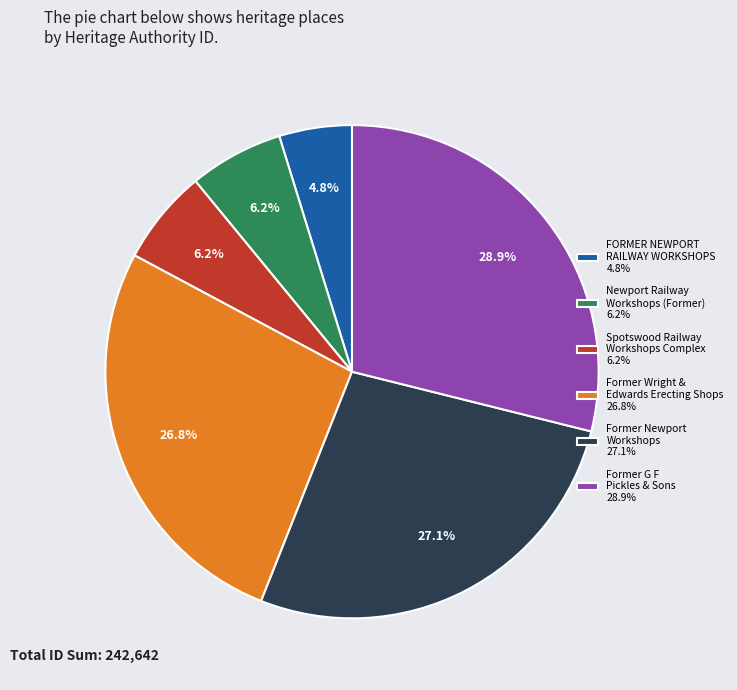

Is Newport Railway Workshops (Former) 6.2% the majority of the pie?

No